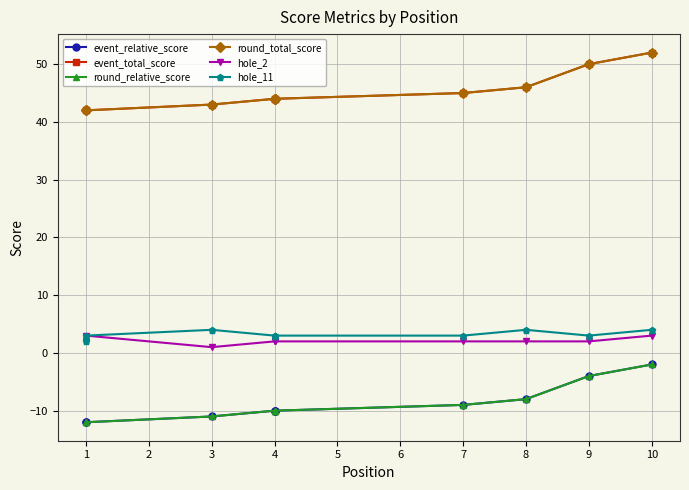

Is it true that round_total_score equals 70 at 7?

False